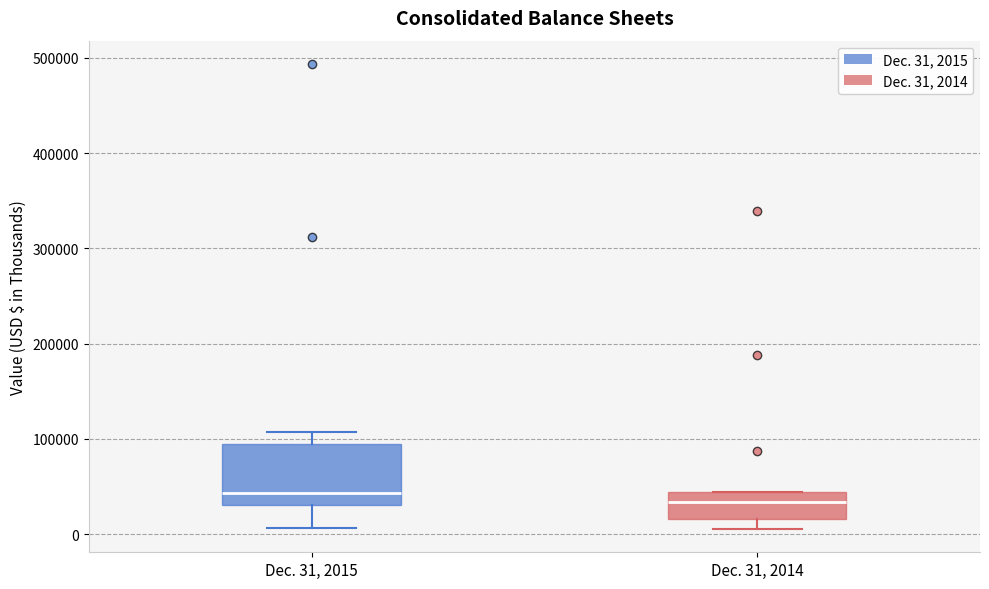

Reading left to right, read every box against the y-axis: the position of its median line, the range the box covers, and the ends of its whiskers. The values are not printed on the chart, so give them approximately, as read against the axis.

Dec. 31, 2015: median 40000, box 30000 to 90000, whiskers 10000 to 110000
Dec. 31, 2014: median 30000, box 20000 to 40000, whiskers 10000 to 40000